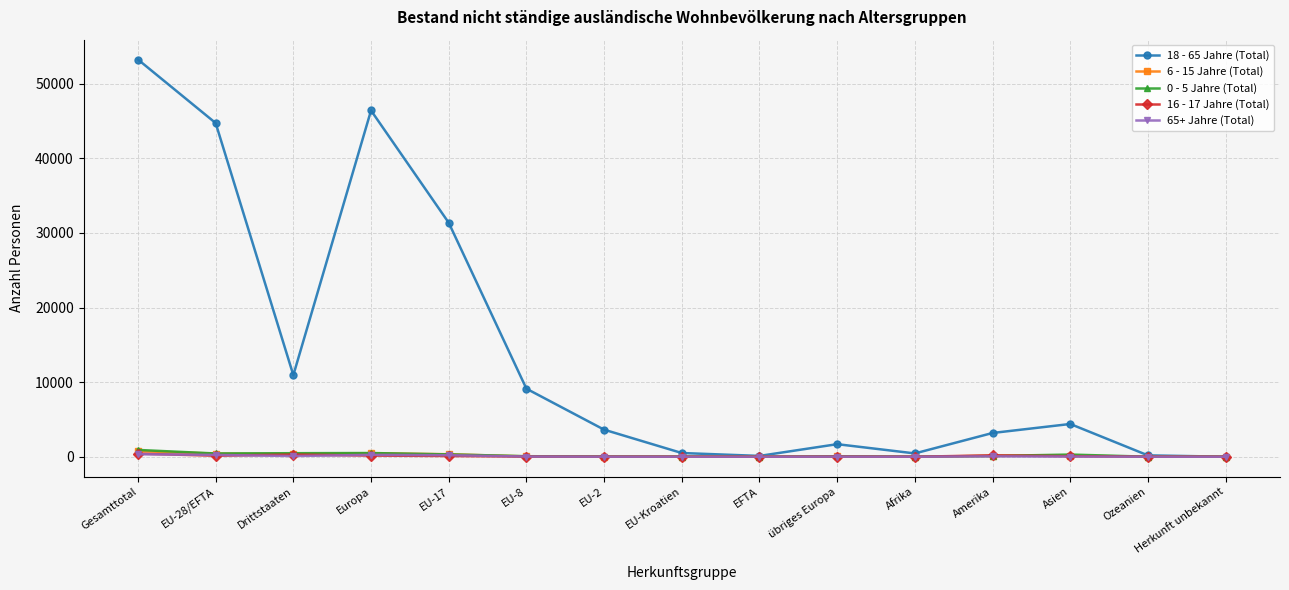

What is the difference between the maximum and minimum values in the 16 - 17 Jahre (Total) series?

419